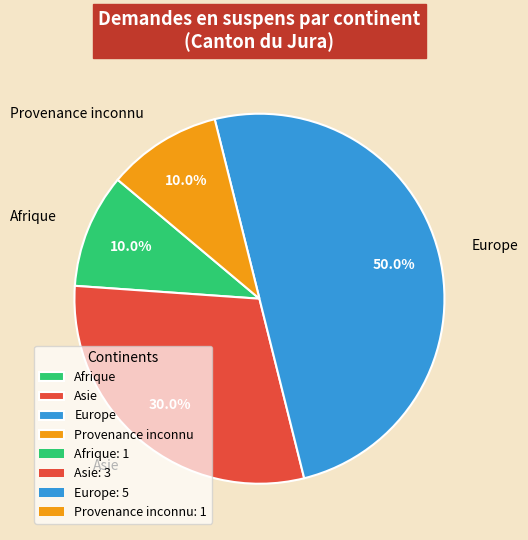

The Provenance inconnu slice represents 17% of the pie. True or false?

False